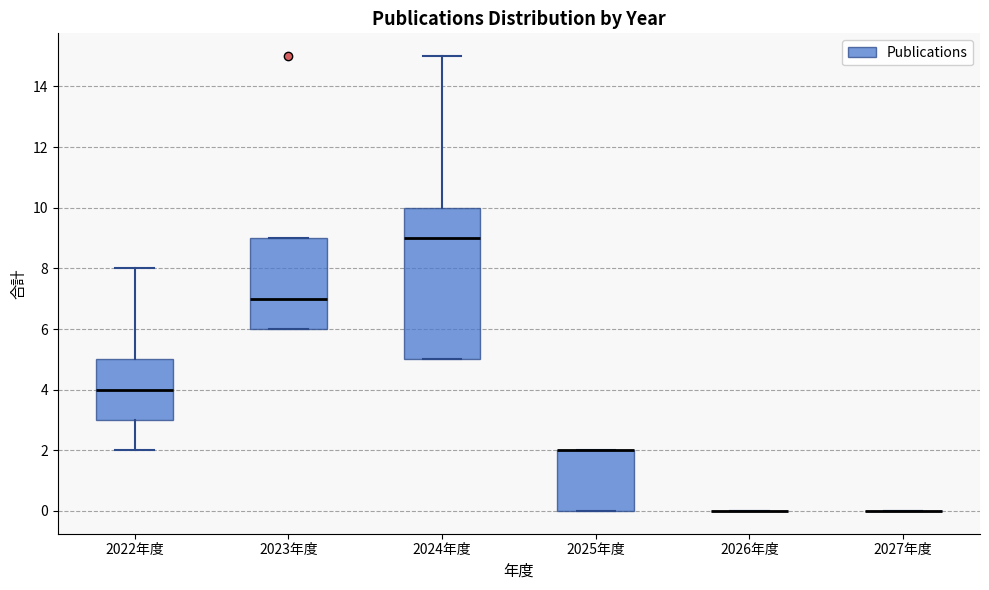

Reading left to right, transcribe this box plot: for each box, give where its median line is, the range the box spans, and where its two whiskers end, as read against the y-axis. The values are not printed on the chart, so give them approximately, as read against the axis.

2022年度: median 4, box 3 to 5, whiskers 2 to 8
2023年度: median 7, box 6 to 9, whiskers 6 to 9
2024年度: median 9, box 5 to 10, whiskers 5 to 15
2025年度: median 2 (drawn on the box's upper edge), box 0 to 2, whiskers 0 to 2
2026年度: box collapsed to a line at 0, whiskers 0 to 0
2027年度: box collapsed to a line at 0, whiskers 0 to 0